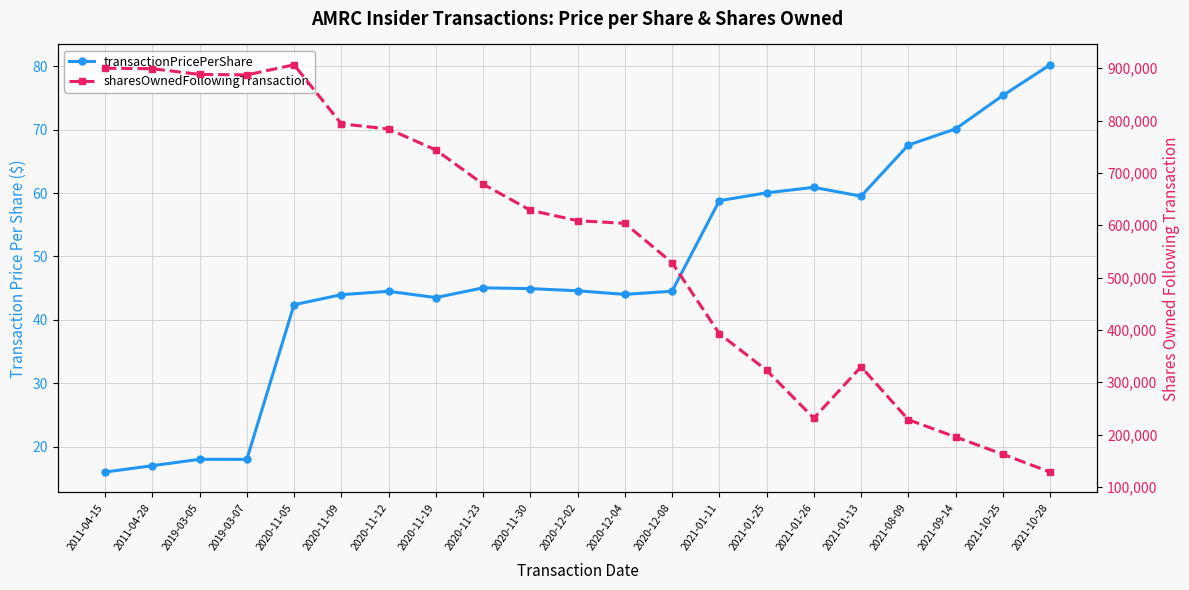

At which label does sharesOwnedFollowingTransaction first exceed 608681?

2011-04-15